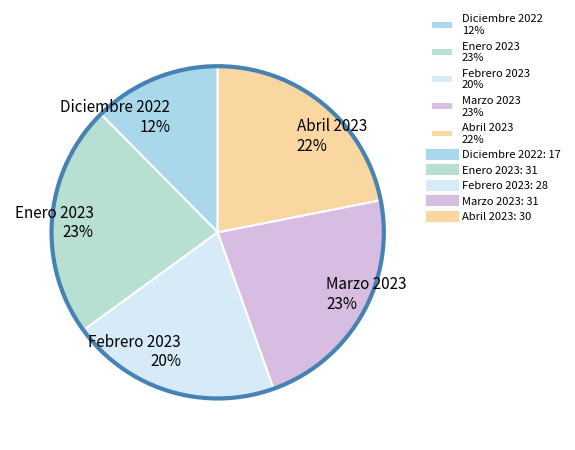

How many slices are in this pie chart?

5